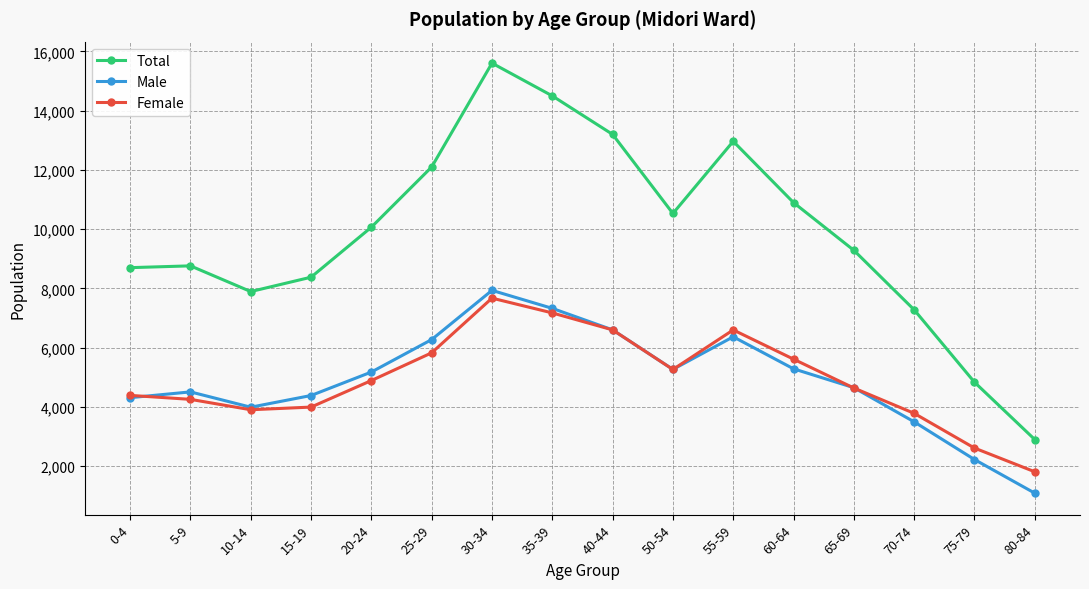

What is the sum of the Female values at 55-59 and 70-74?

10382